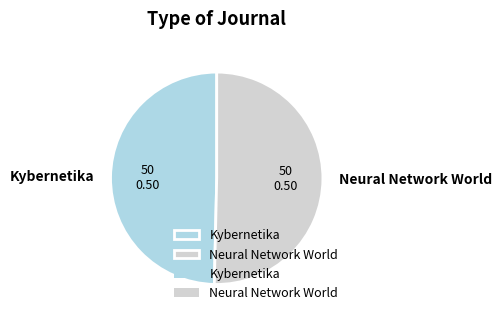

Is Kybernetika the majority of the pie?

No